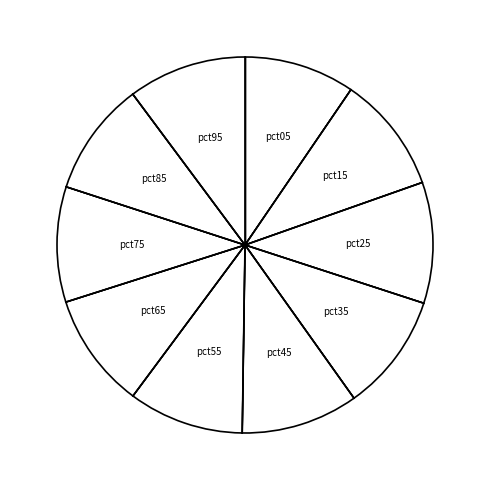

How many segments does this pie chart have?

10